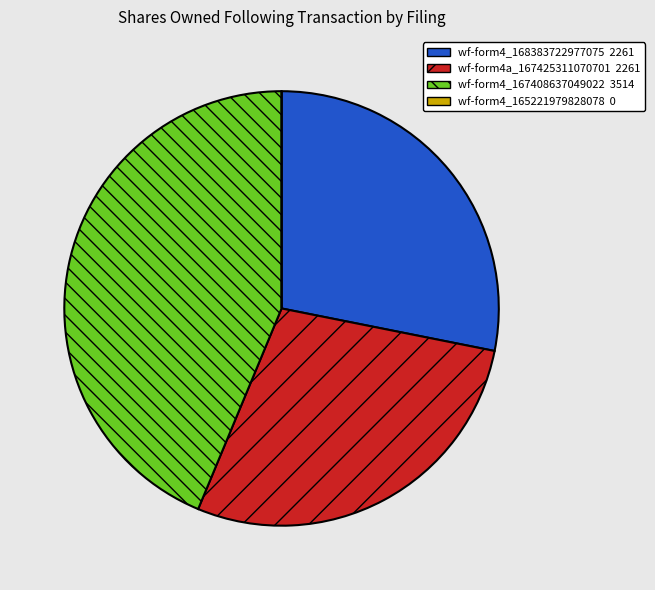

Is there a majority slice in this chart?

No